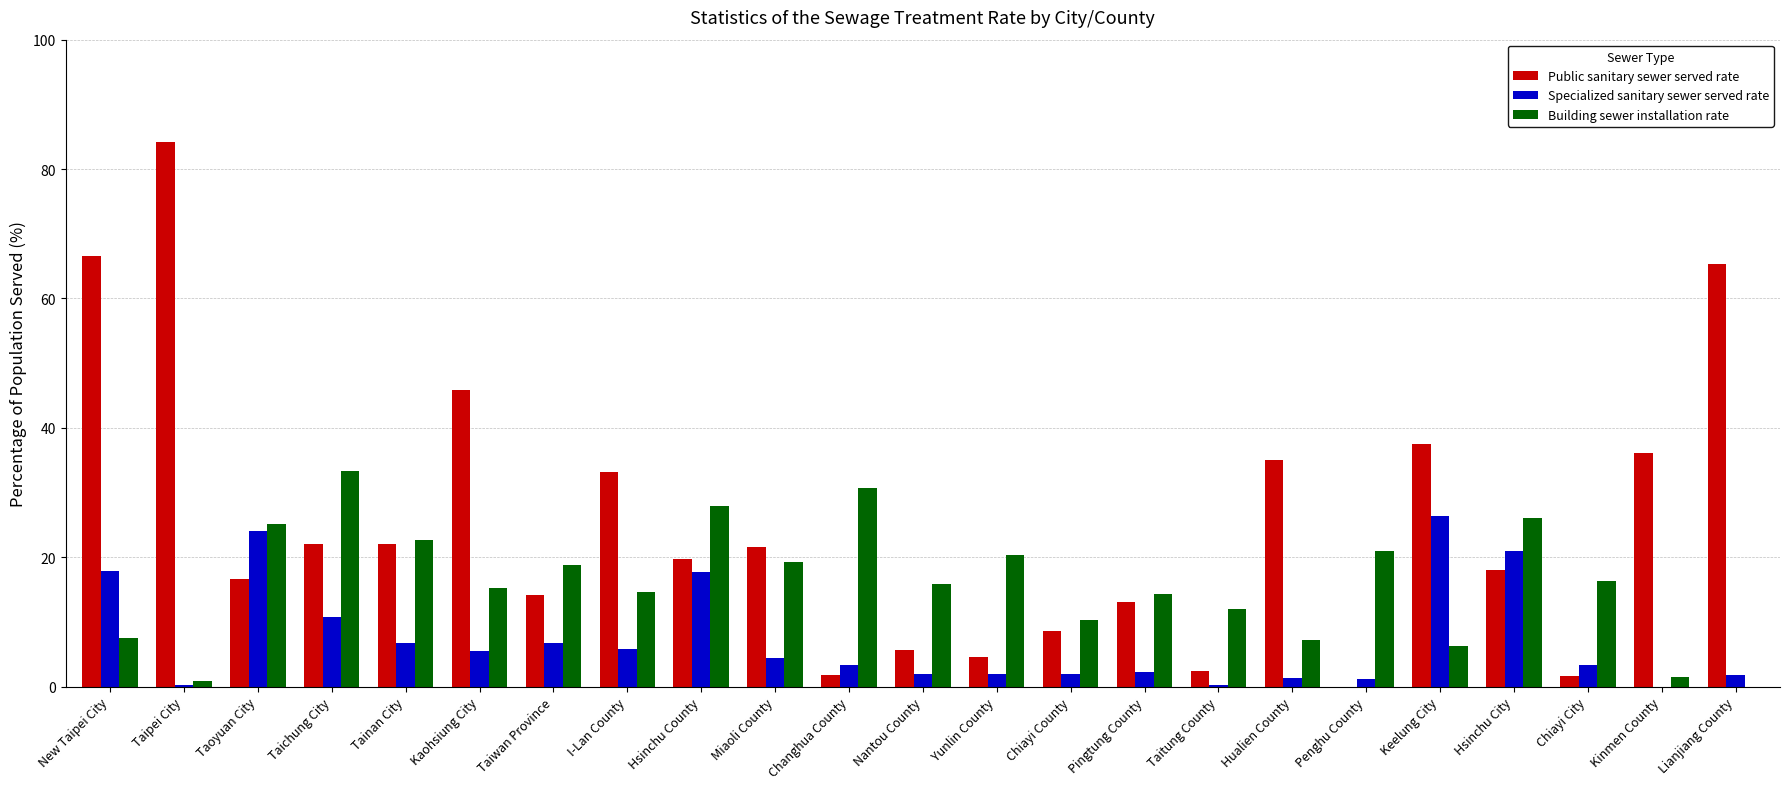

Where does the Public sanitary sewer served rate series first go above 19?

New Taipei City